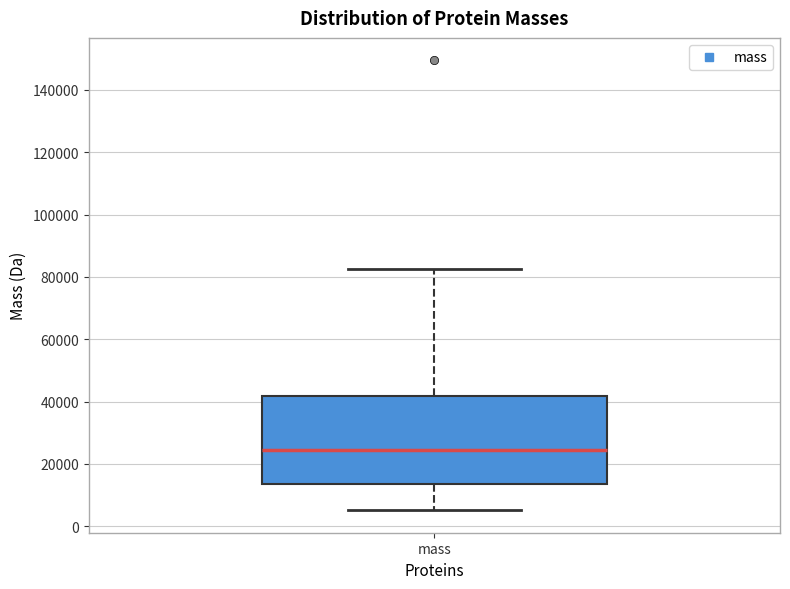

Where does the median line of the box for mass sit on the y-axis? The values are not printed on the chart, so give them approximately, as read against the axis.

24000